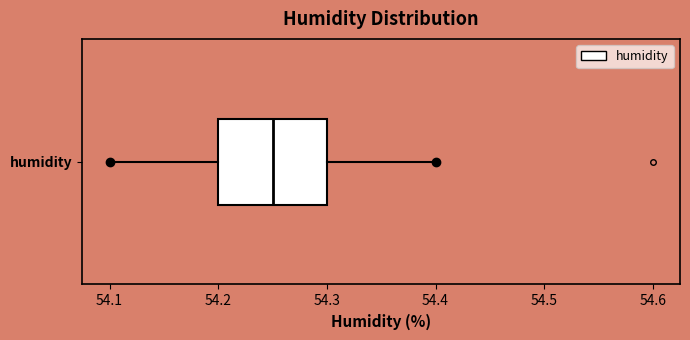

Where does the median line of the box for humidity sit on the x-axis? The values are not printed on the chart, so give them approximately, as read against the axis.

54.25